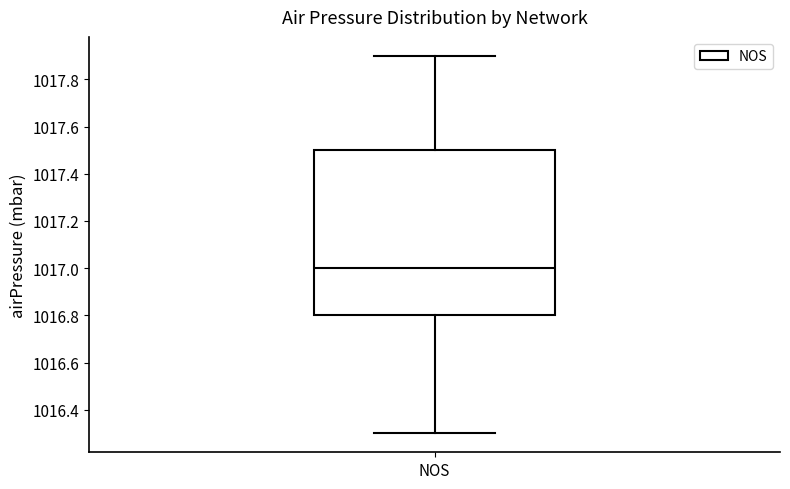

Read this box plot against the y-axis: the position of the median line, the range covered by the box, and the ends of both whiskers. The values are not printed on the chart, so give them approximately, as read against the axis.

median 1017.0, box 1016.8 to 1017.5, whiskers 1016.3 to 1017.9